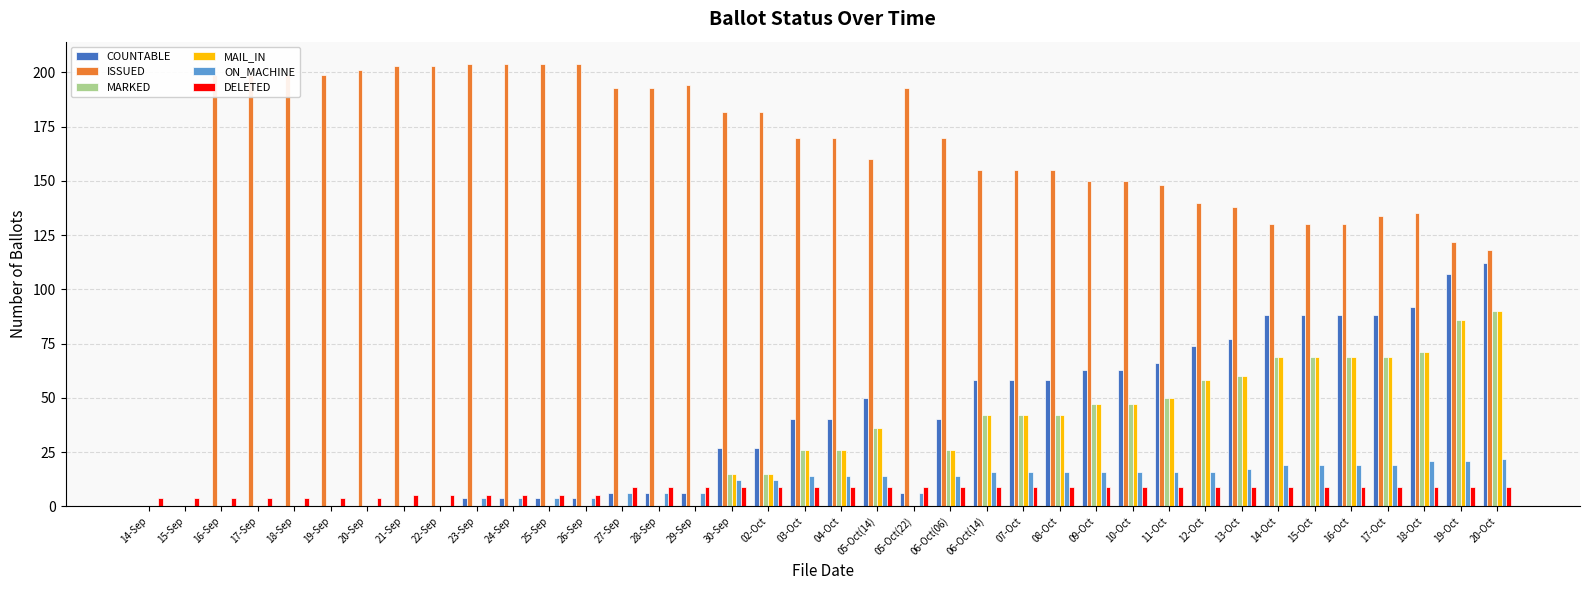

Which series has the largest total across all categories?

ISSUED